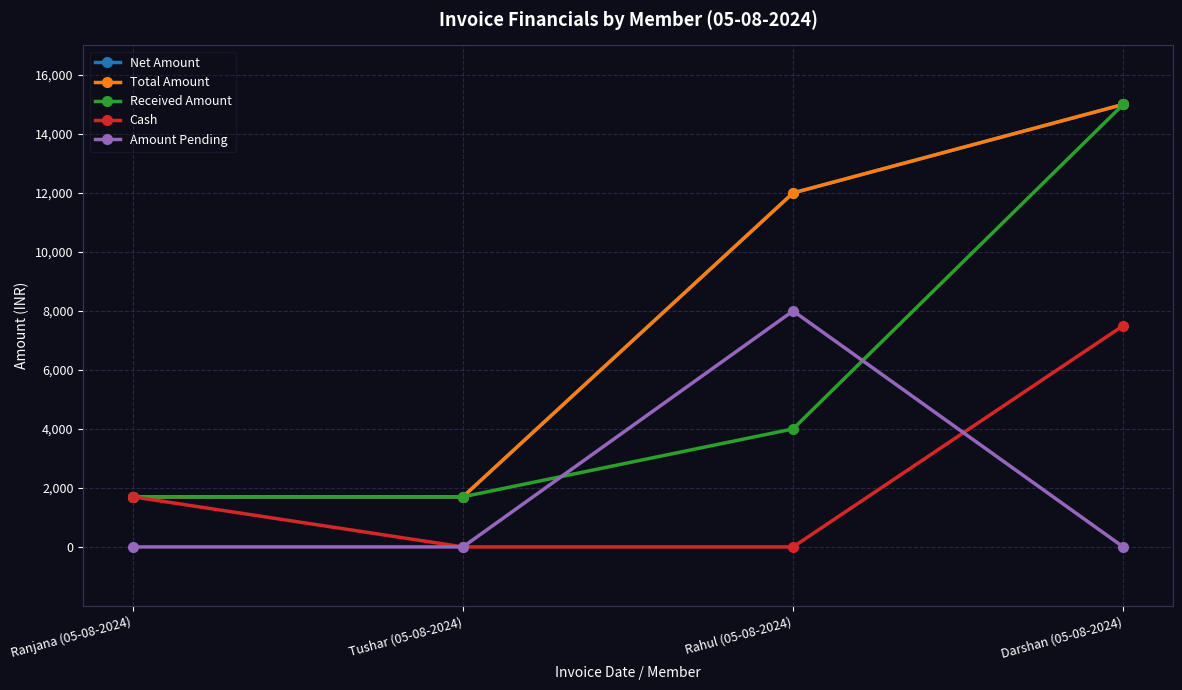

True or false: Net Amount has a value of 14999 at Darshan (05-08-2024).

True